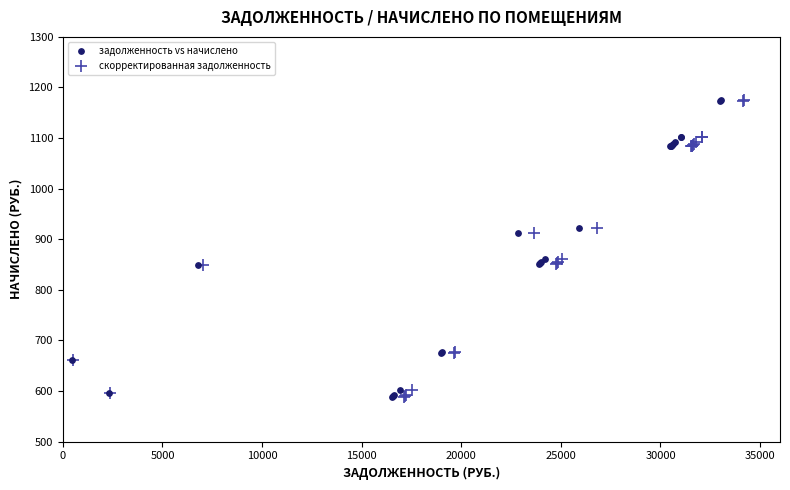

What are all the series names shown in the legend?

задолженность vs начислено, скорректированная задолженность